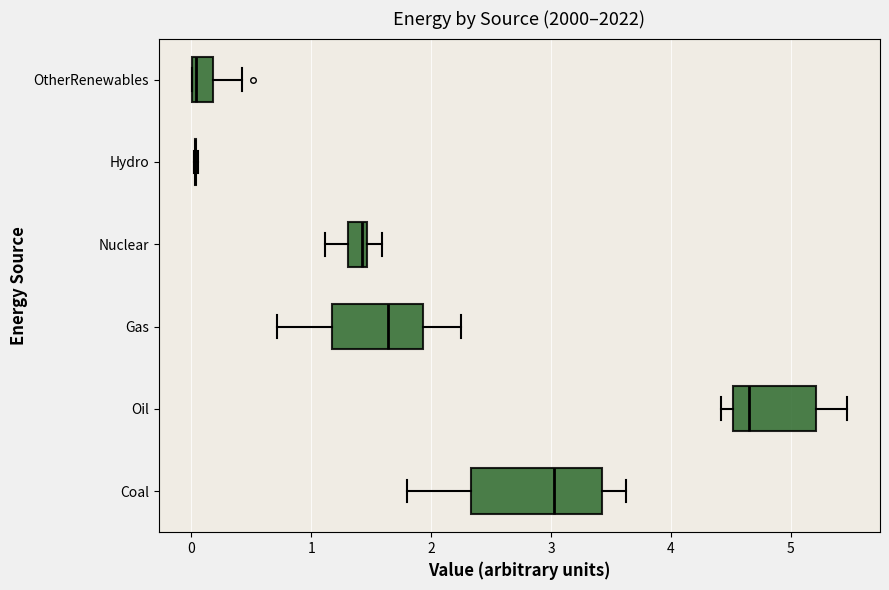

Reading bottom to top, transcribe this box plot: for each box, give where its median line is, the range the box spans, and where its two whiskers end, as read against the x-axis. The values are not printed on the chart, so give them approximately, as read against the axis.

Coal: median 3.0, box 2.3 to 3.4, whiskers 1.8 to 3.6
Oil: median 4.7, box 4.5 to 5.2, whiskers 4.4 to 5.5
Gas: median 1.6, box 1.2 to 1.9, whiskers 0.7 to 2.2
Nuclear: median 1.4, box 1.3 to 1.5, whiskers 1.1 to 1.6
Hydro: box collapsed to a line at 0.0, whiskers 0.0 to 0.1
OtherRenewables: median 0.0 (just right of the box's left edge), box 0.0 to 0.2, whiskers 0.0 to 0.4